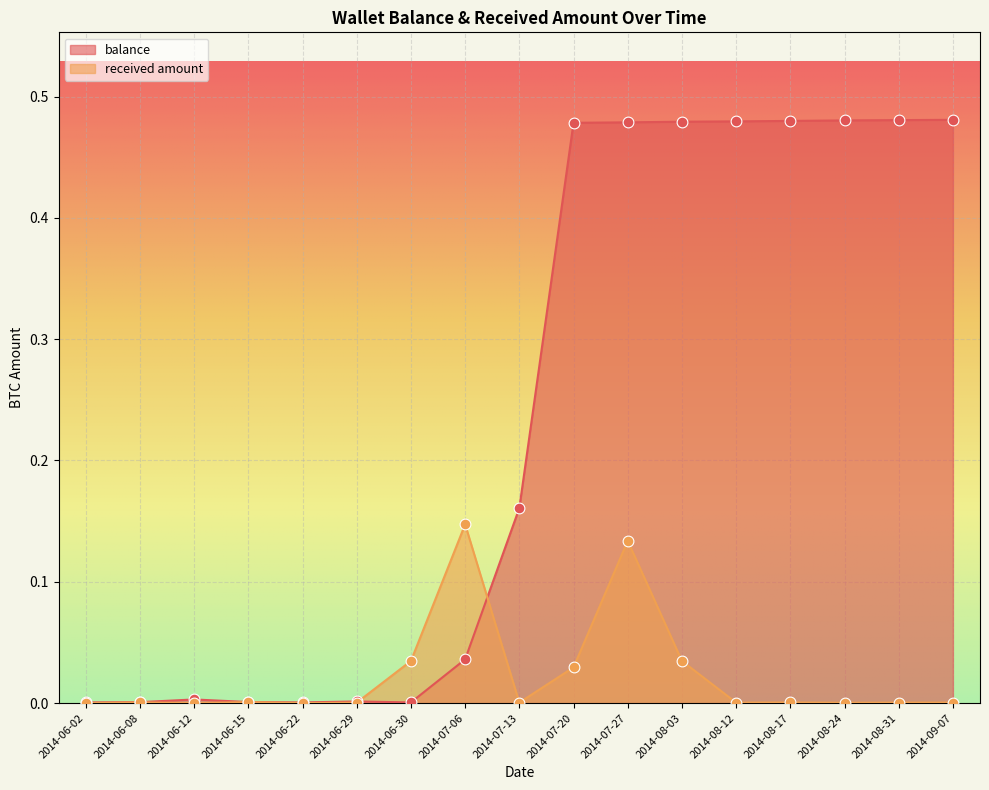

Which series has the widest spread of Y values?

balance